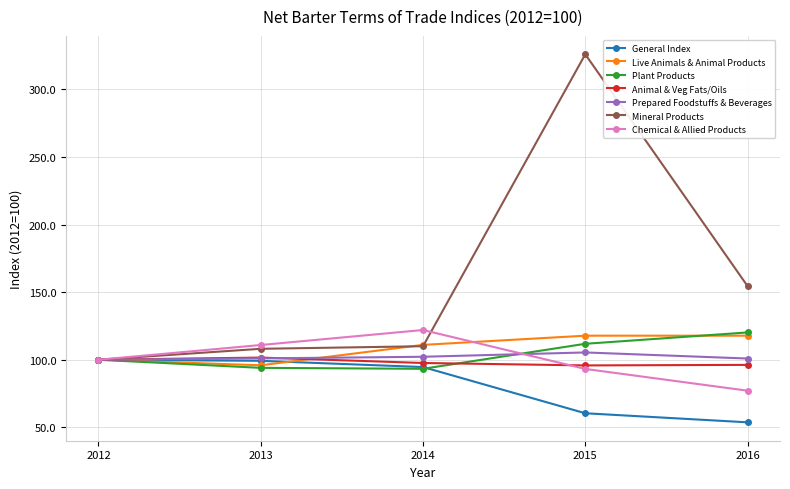

Does the chart have visible grid lines?

Yes